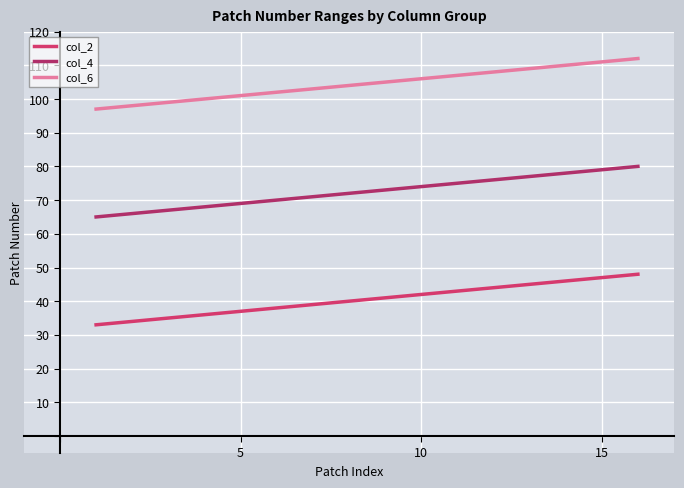

How many lines are shown in the chart?

3